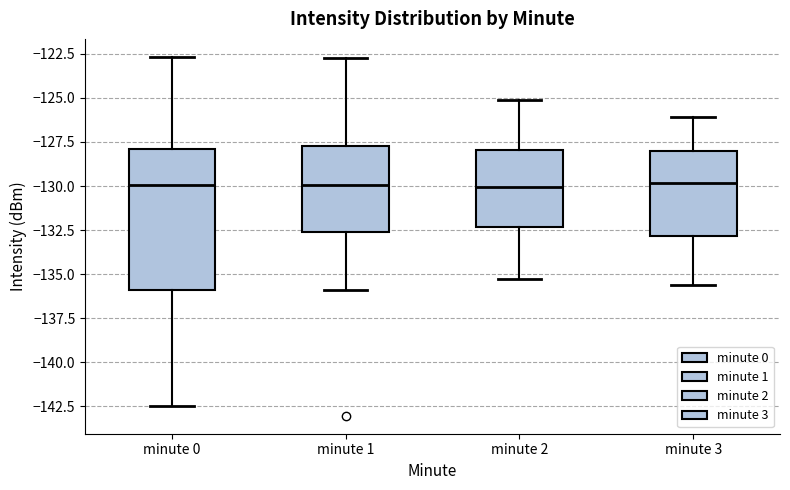

Which box is the tallest, from its lower edge to its upper edge?

minute 0